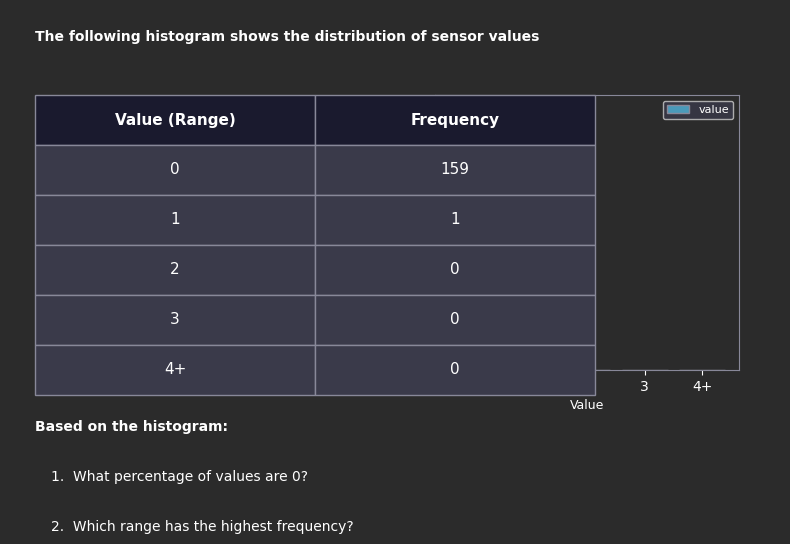

Reading left to right, list all the values displayed in this chart.

0=159	1=1	2=0	3=0	4+=0